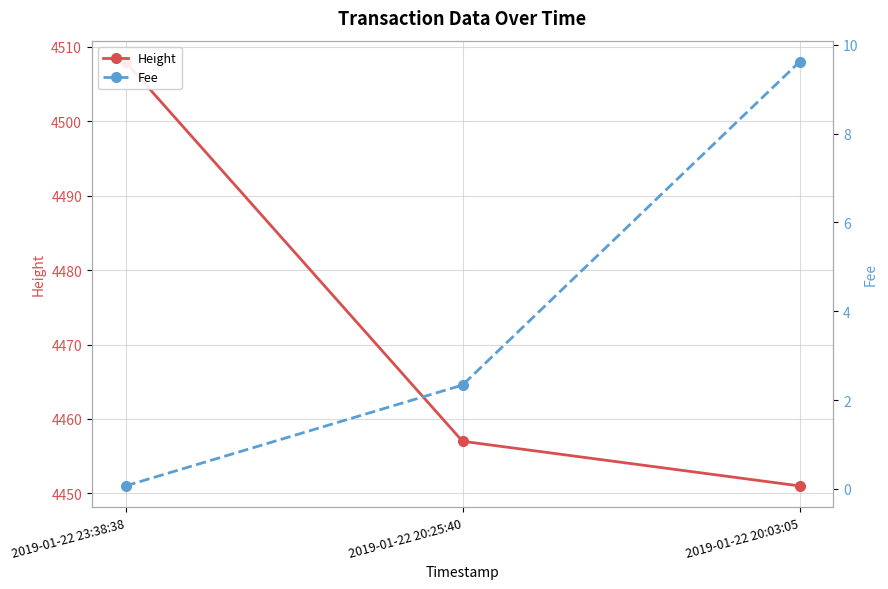

What is the sum of all Height values?

13416.0